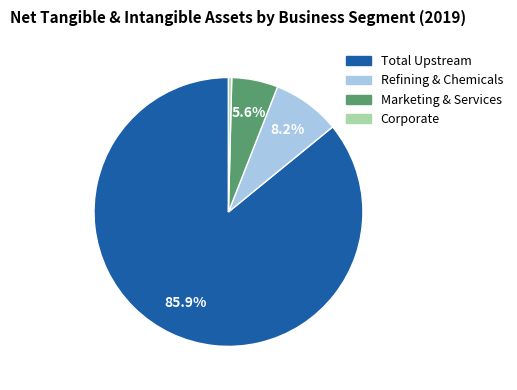

Rank the categories by value from lowest to highest.

Corporate, Marketing & Services, Refining & Chemicals, Total Upstream